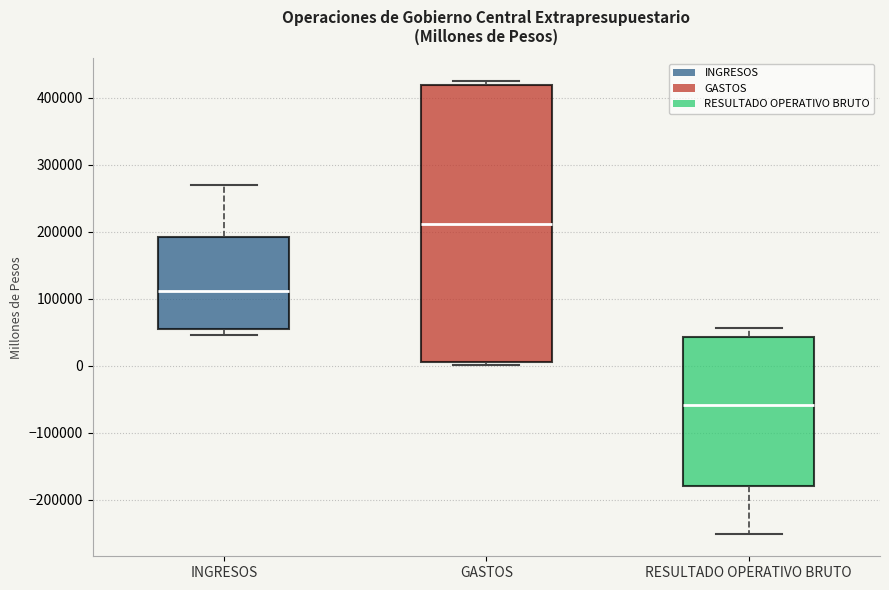

Which box is the tallest, from its lower edge to its upper edge?

GASTOS